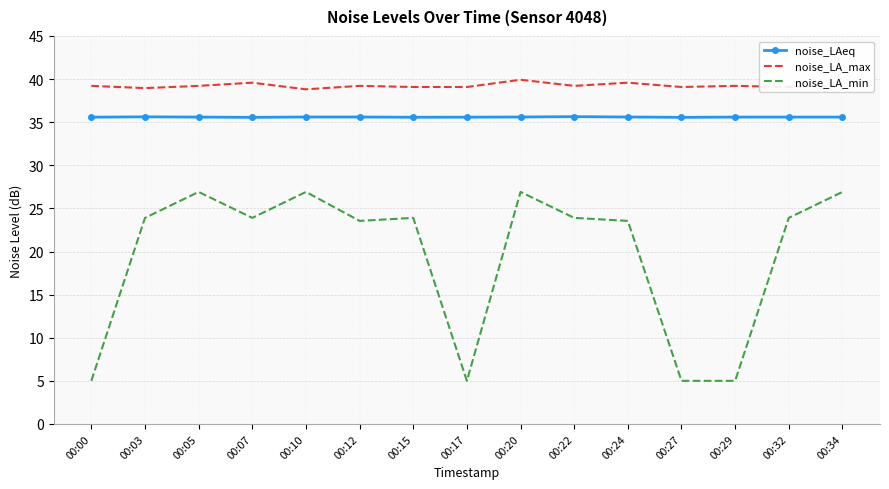

Which series has the largest total across all categories?

noise_LA_max